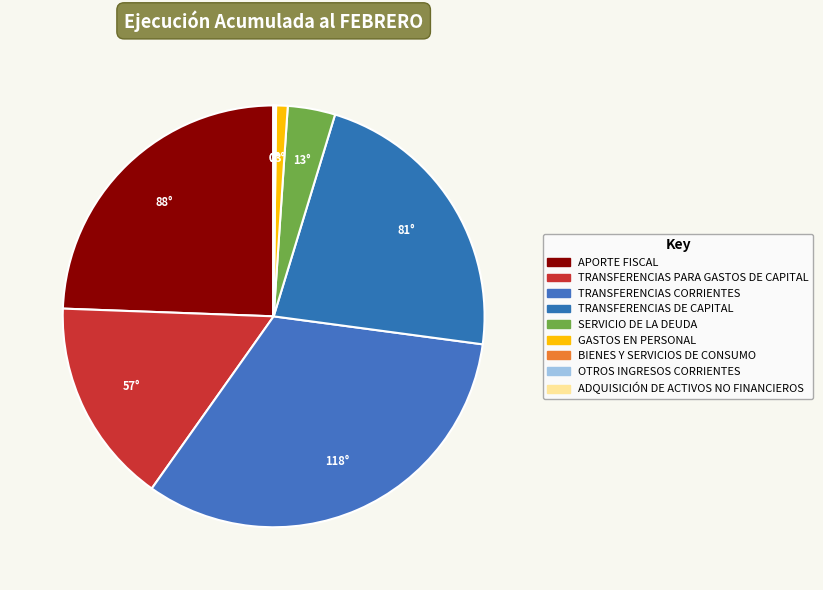

The SERVICIO DE LA DEUDA slice represents 4% of the pie. True or false?

True